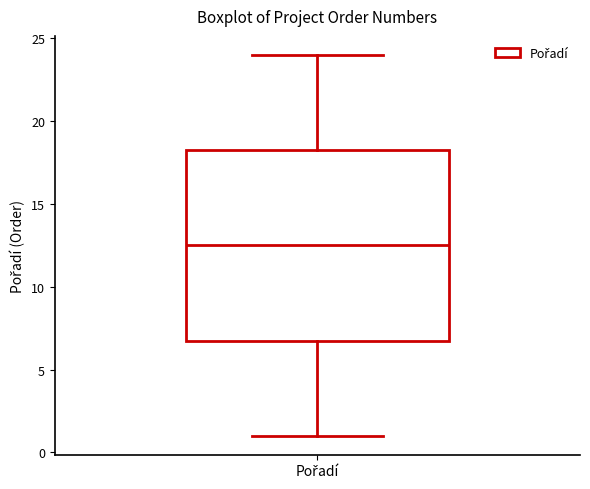

Read this box plot against the y-axis: the position of the median line, the range covered by the box, and the ends of both whiskers. The values are not printed on the chart, so give them approximately, as read against the axis.

median 12.5, box 7.0 to 18.5, whiskers 1.0 to 24.0